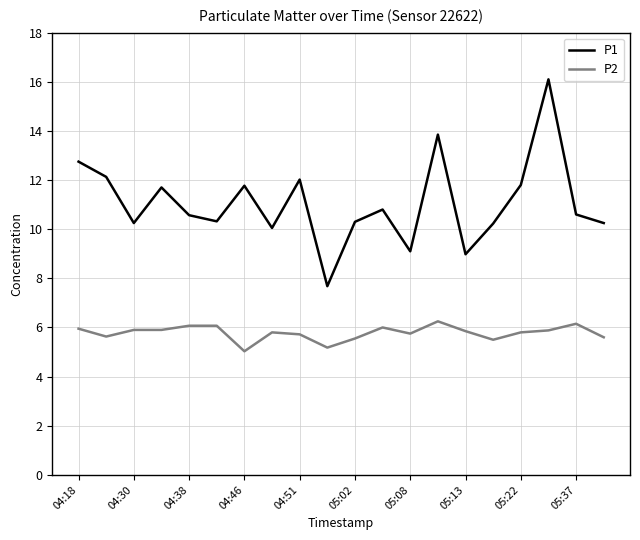

What is the sum of all P2 values?

115.6